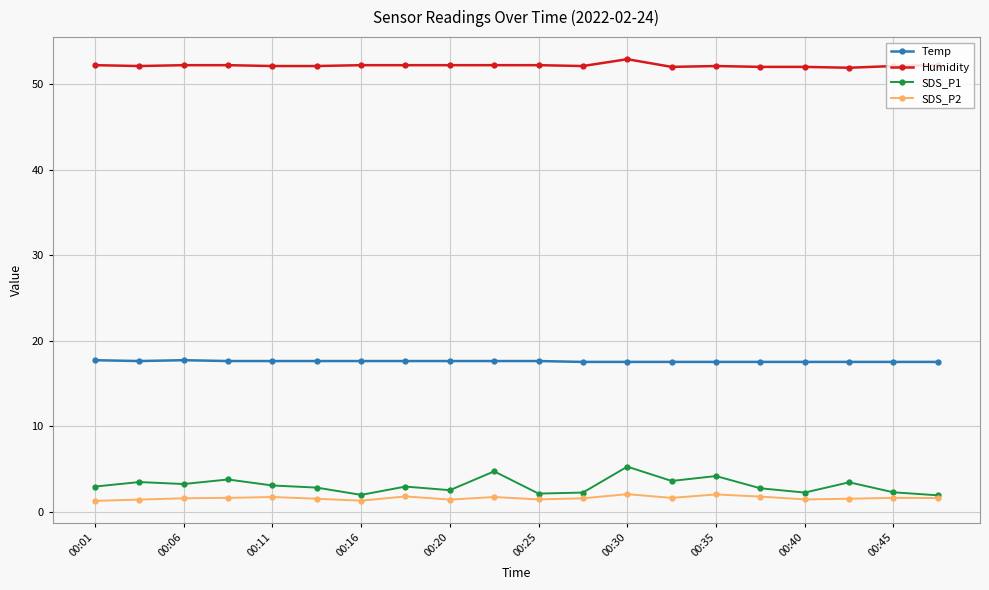

What is the value of the SDS_P2 point at the 16th from the left?

1.8